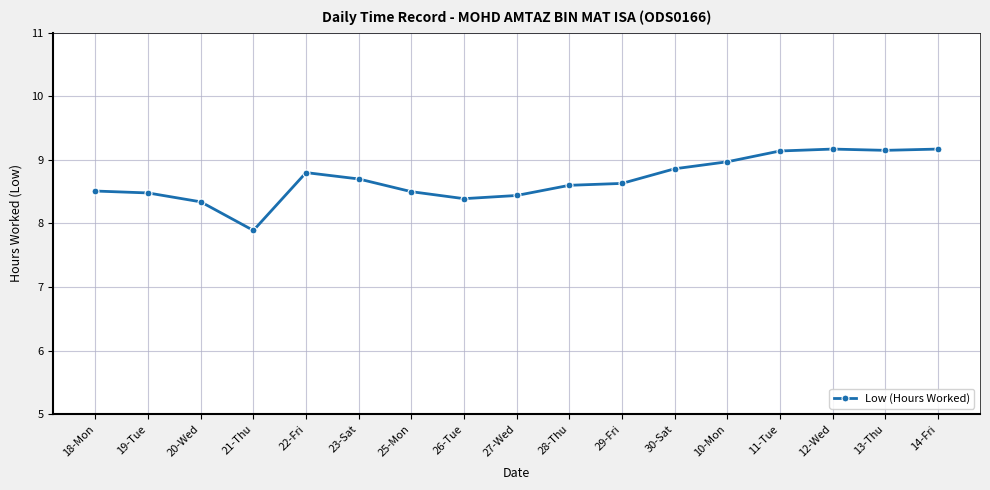

Where is the first local minimum?

21-Thu